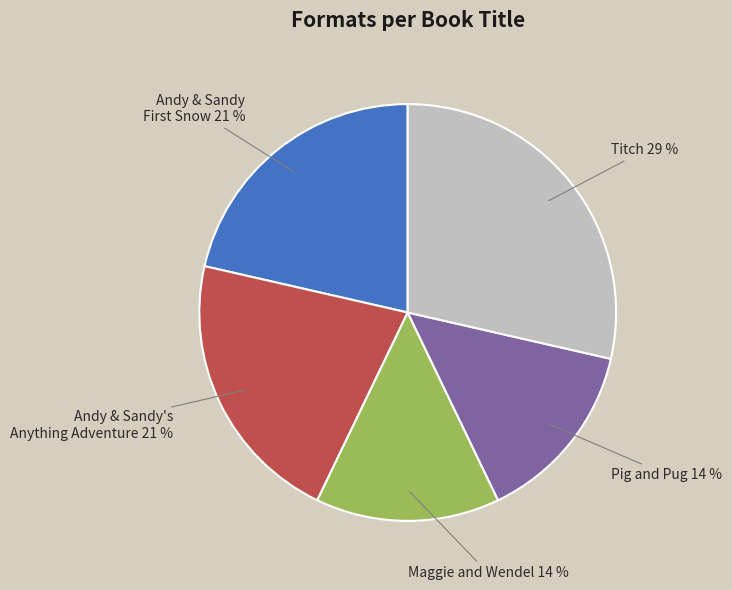

Is there any slice that represents more than half of the pie?

No